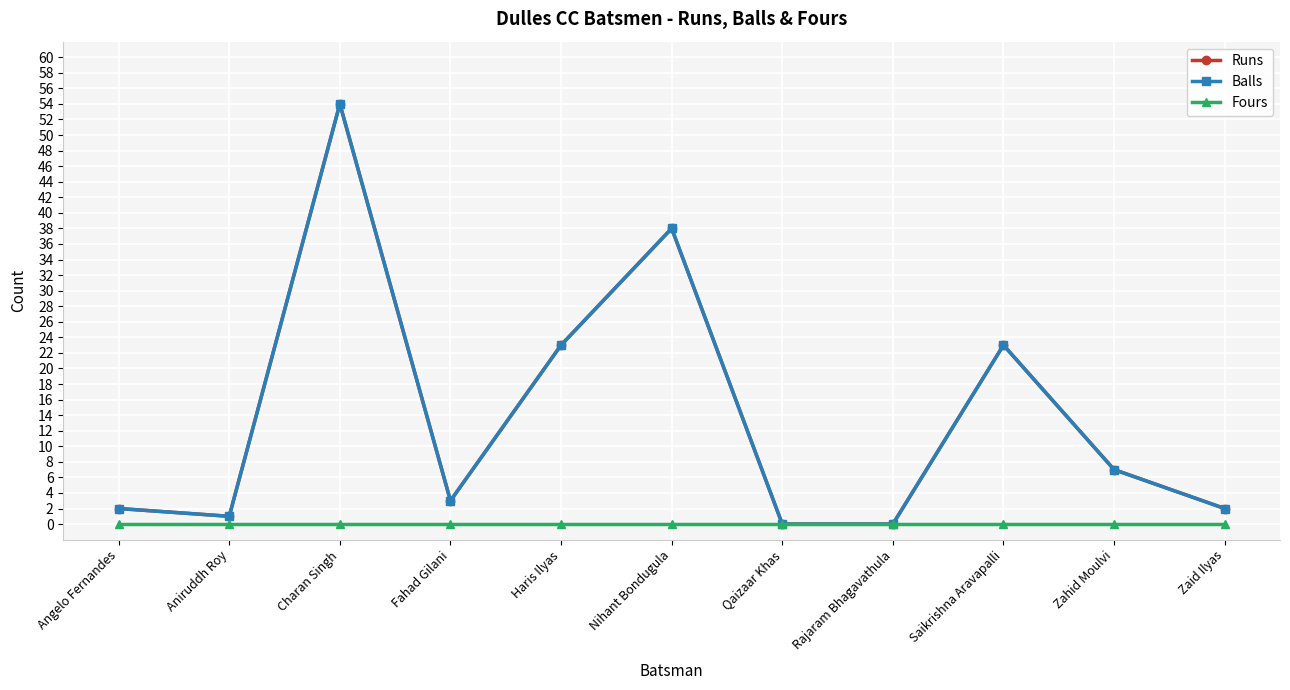

What is the spread (max minus min) of values at Haris Ilyas?

23